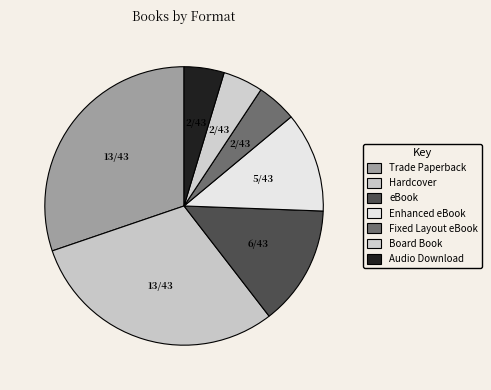

To the nearest percent, what is the combined percentage of Trade Paperback and Hardcover?

60%